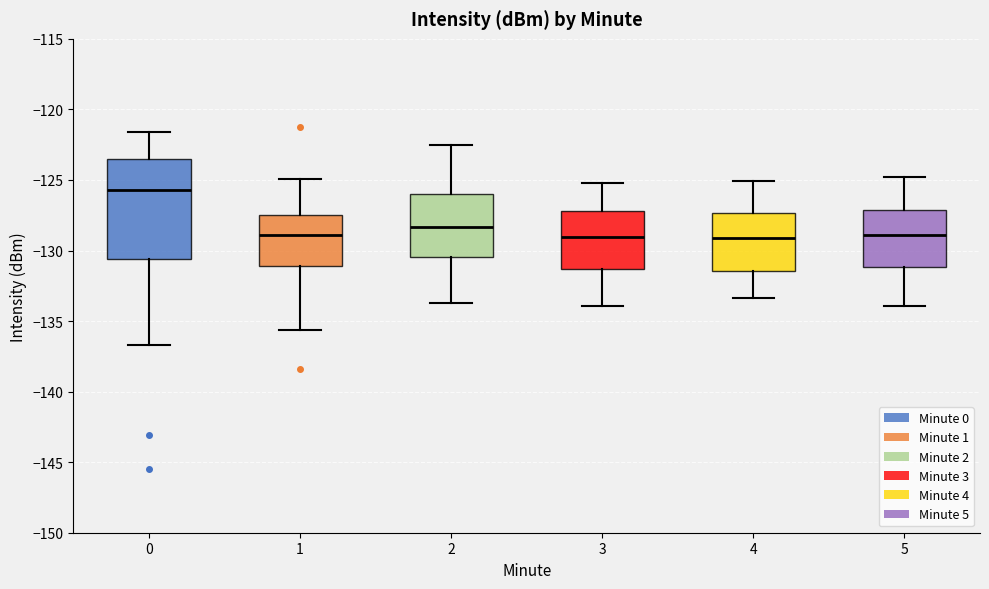

Reading left to right, read every box against the y-axis: the position of its median line, the range the box covers, and the ends of its whiskers. The values are not printed on the chart, so give them approximately, as read against the axis.

0: median -125.5, box -130.5 to -123.5, whiskers -136.5 to -121.5
1: median -129.0, box -131.0 to -127.5, whiskers -135.5 to -125.0
2: median -128.5, box -130.5 to -126.0, whiskers -133.5 to -122.5
3: median -129.0, box -131.5 to -127.0, whiskers -134.0 to -125.0
4: median -129.0, box -131.5 to -127.5, whiskers -133.5 to -125.0
5: median -129.0, box -131.0 to -127.0, whiskers -134.0 to -125.0